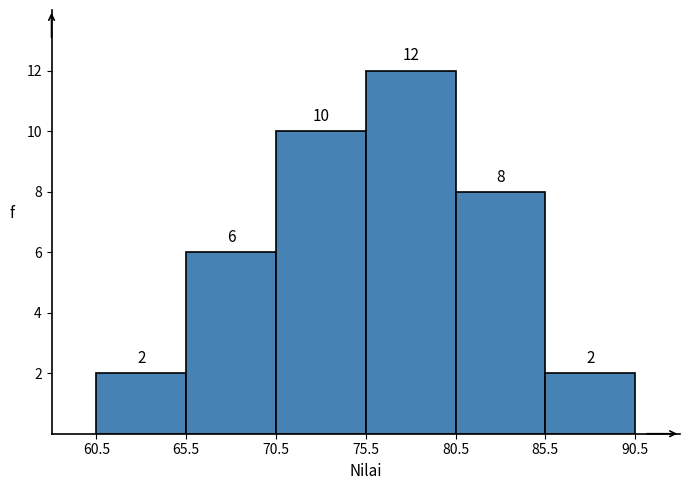

Reading left to right, transcribe this chart: for each bar, give the range it covers on the x-axis and its height.

60.5 to 65.5: 2
65.5 to 70.5: 6
70.5 to 75.5: 10
75.5 to 80.5: 12
80.5 to 85.5: 8
85.5 to 90.5: 2